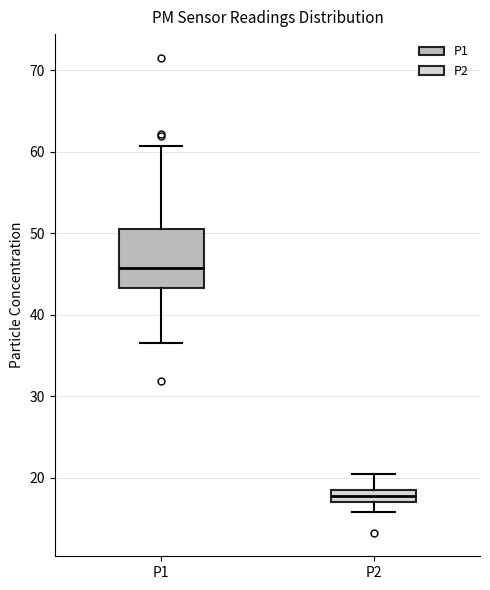

Where does the upper whisker of the box for P2 end on the y-axis? The values are not printed on the chart, so give them approximately, as read against the axis.

20